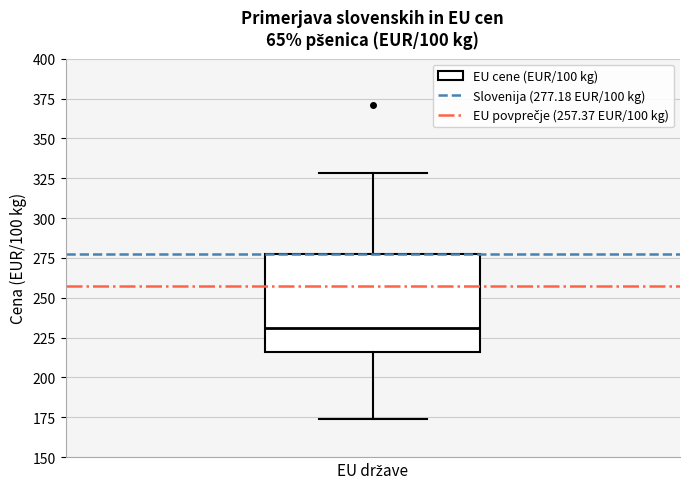

Transcribe this box plot: give where the median line is, the range the box spans, and where the two whiskers end, as read against the y-axis. The values are not printed on the chart, so give them approximately, as read against the axis.

median 230, box 215 to 275, whiskers 175 to 330